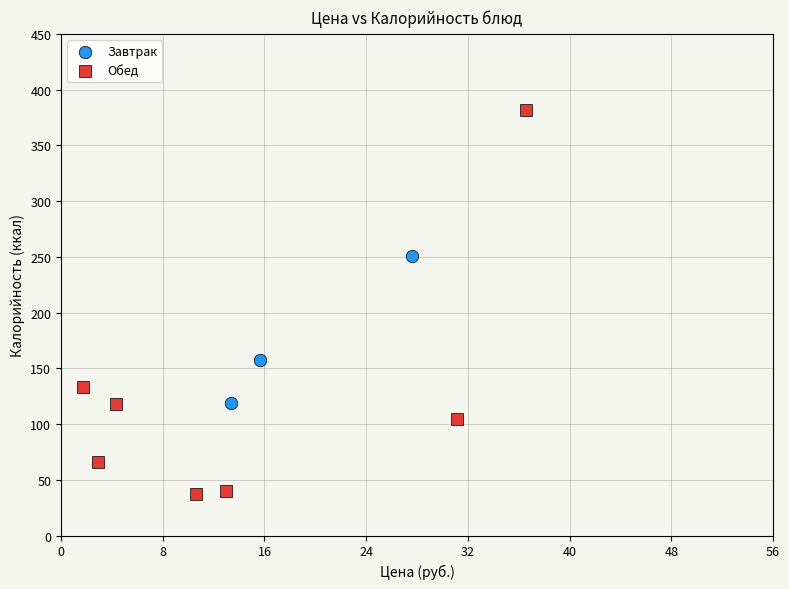

Which series reaches the minimum Y coordinate?

Обед